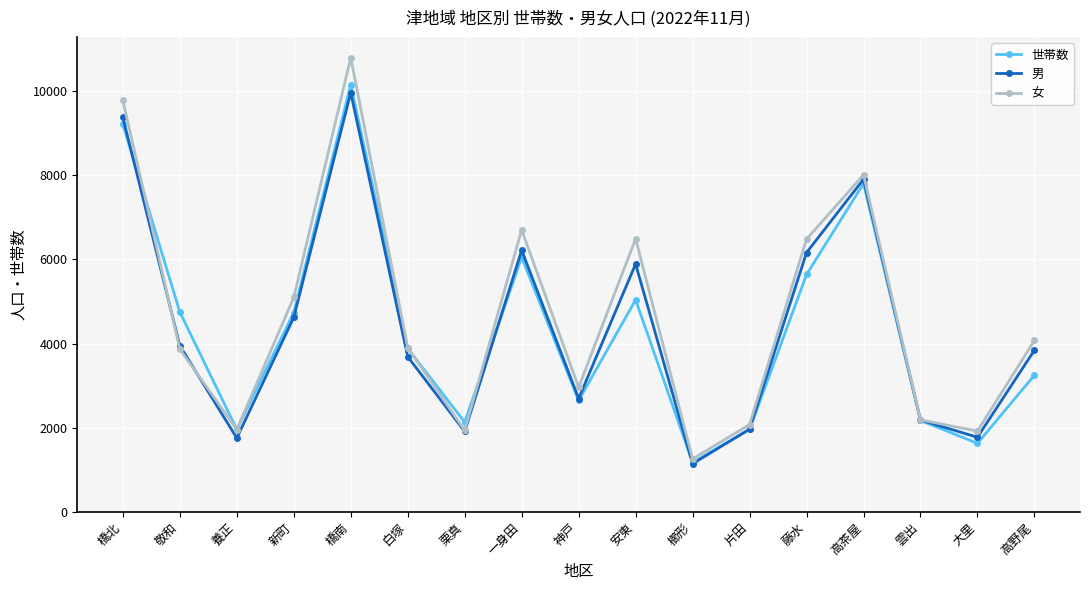

What are all the series names shown in the legend?

世帯数, 男, 女